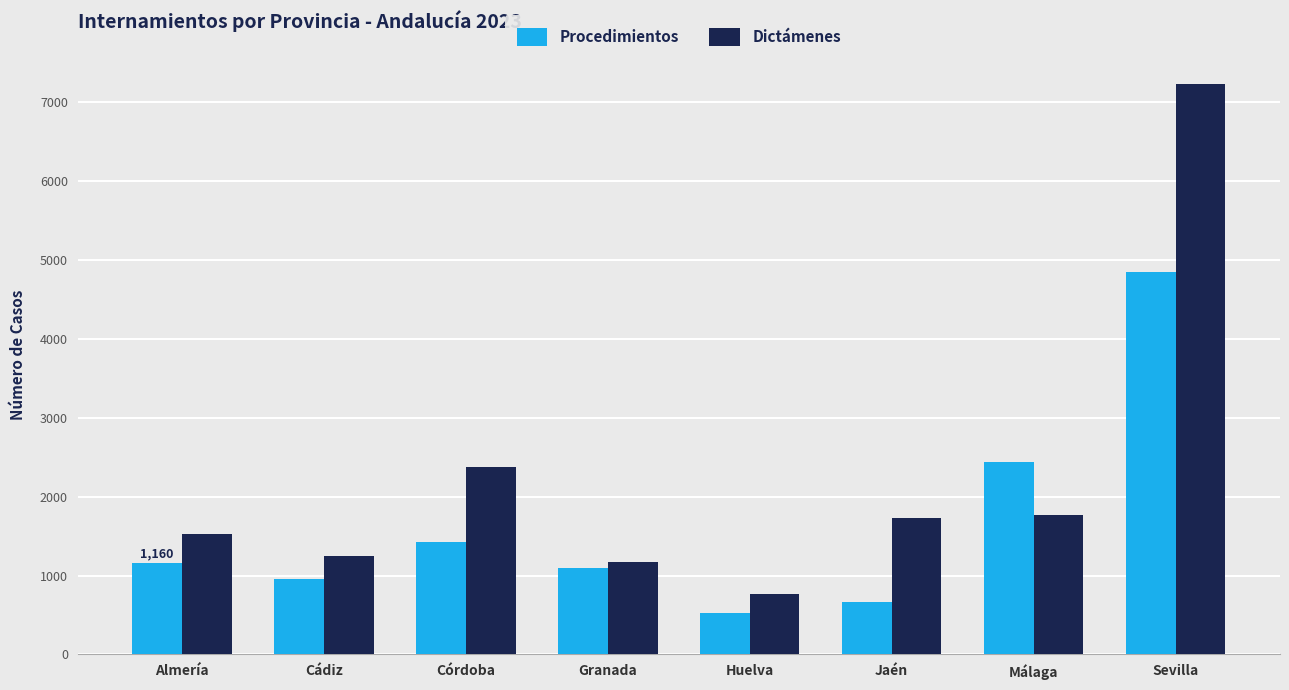

Which category has the lowest value in the Dictámenes series?

Huelva